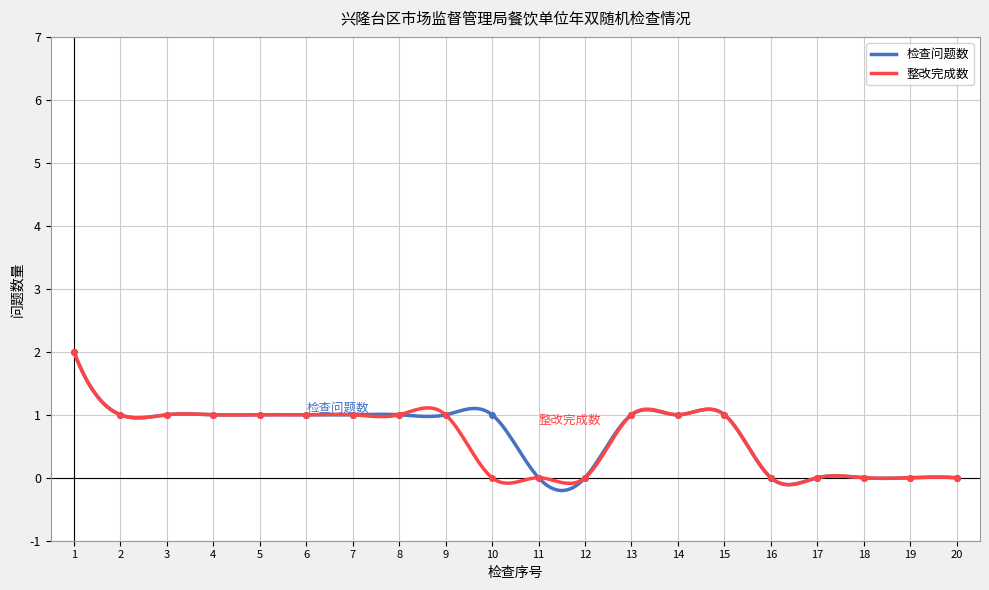

What is the value of the 检查问题数 point at the 8th from the left?

1